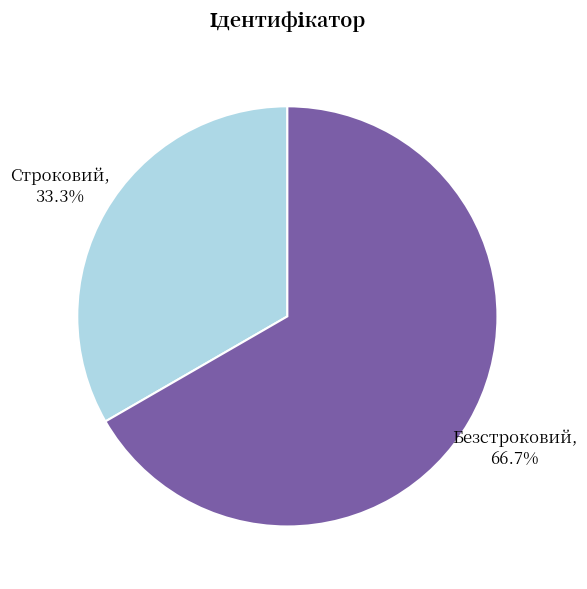

How many slices are in this pie chart?

2